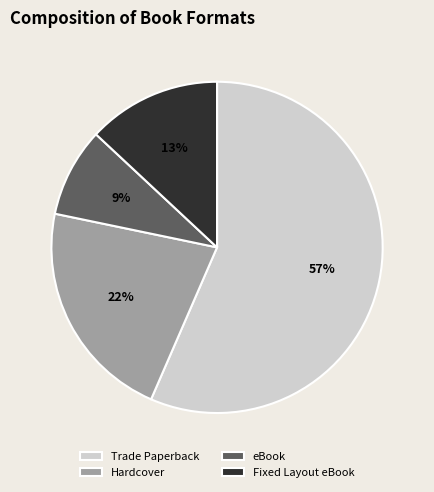

To the nearest percent, what portion does Hardcover represent?

22%